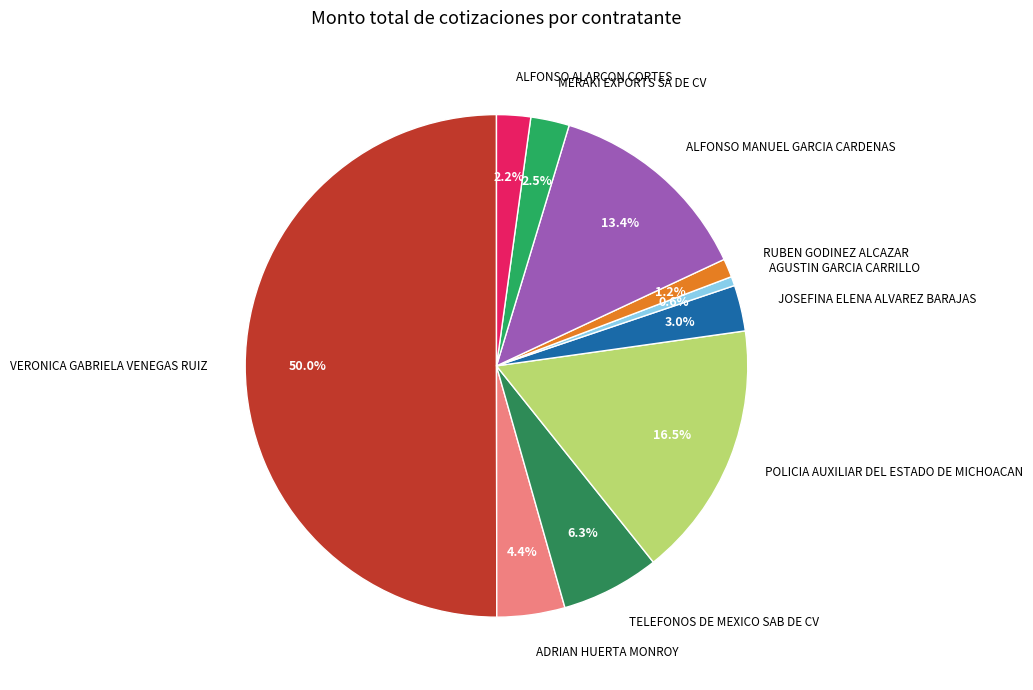

What is the majority slice?

VERONICA GABRIELA VENEGAS RUIZ